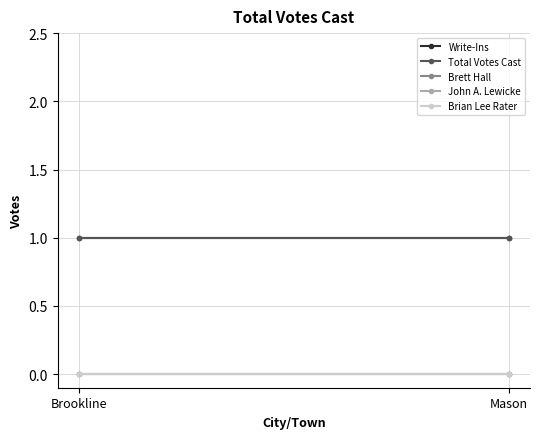

How many data points does each series have?

2